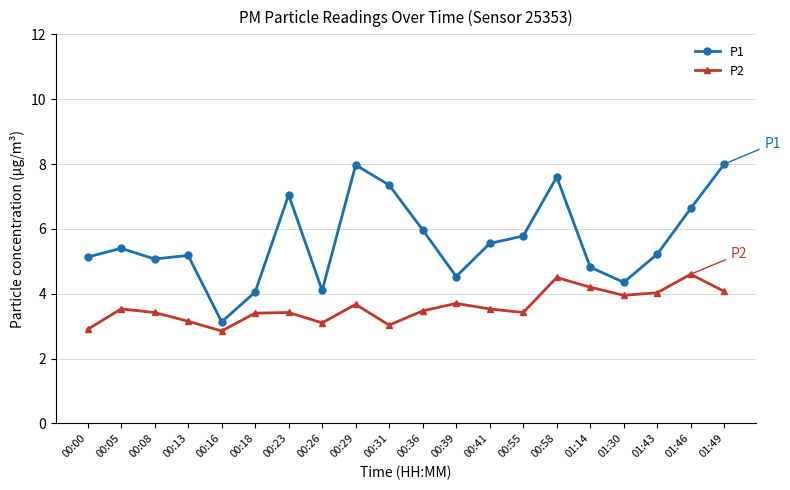

What is the label of the 6th point from the left?

00:18